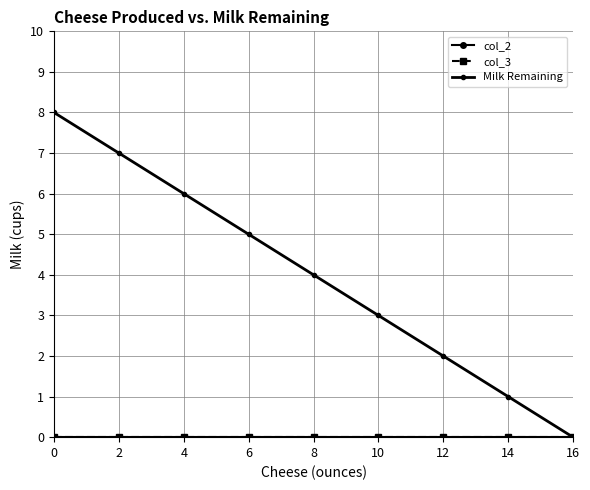

Is this an area chart (filled region under the line)?

No